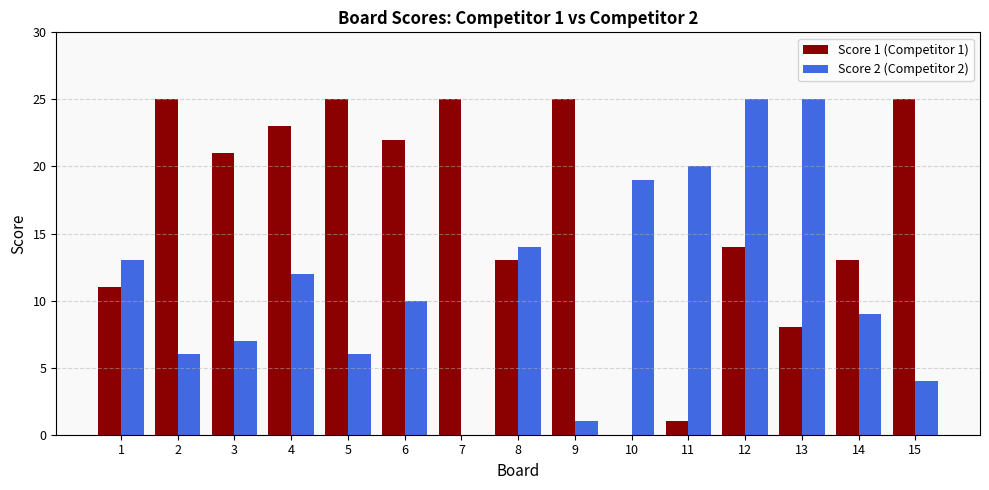

At which category is the sum across all series the highest?

12